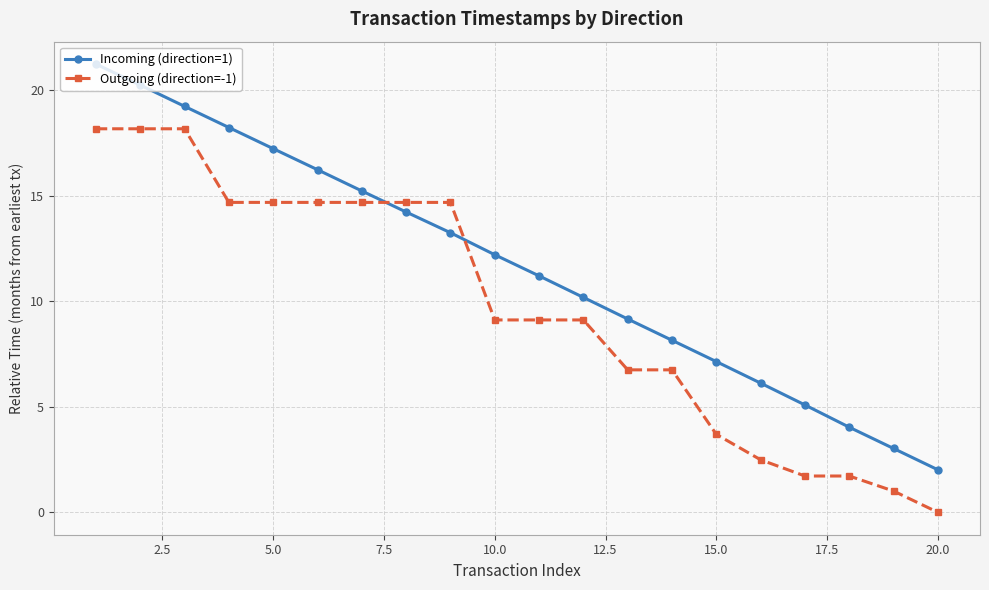

What is the maximum value shown in the chart?

21.3